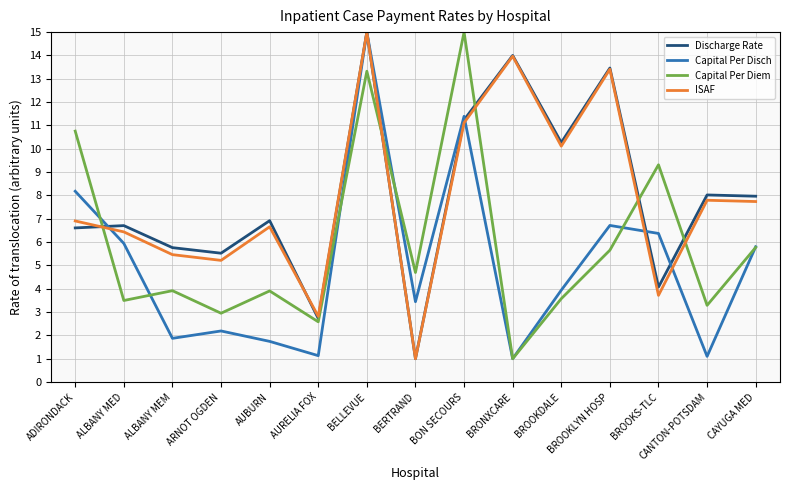

Is this an area chart (filled region under the line)?

No